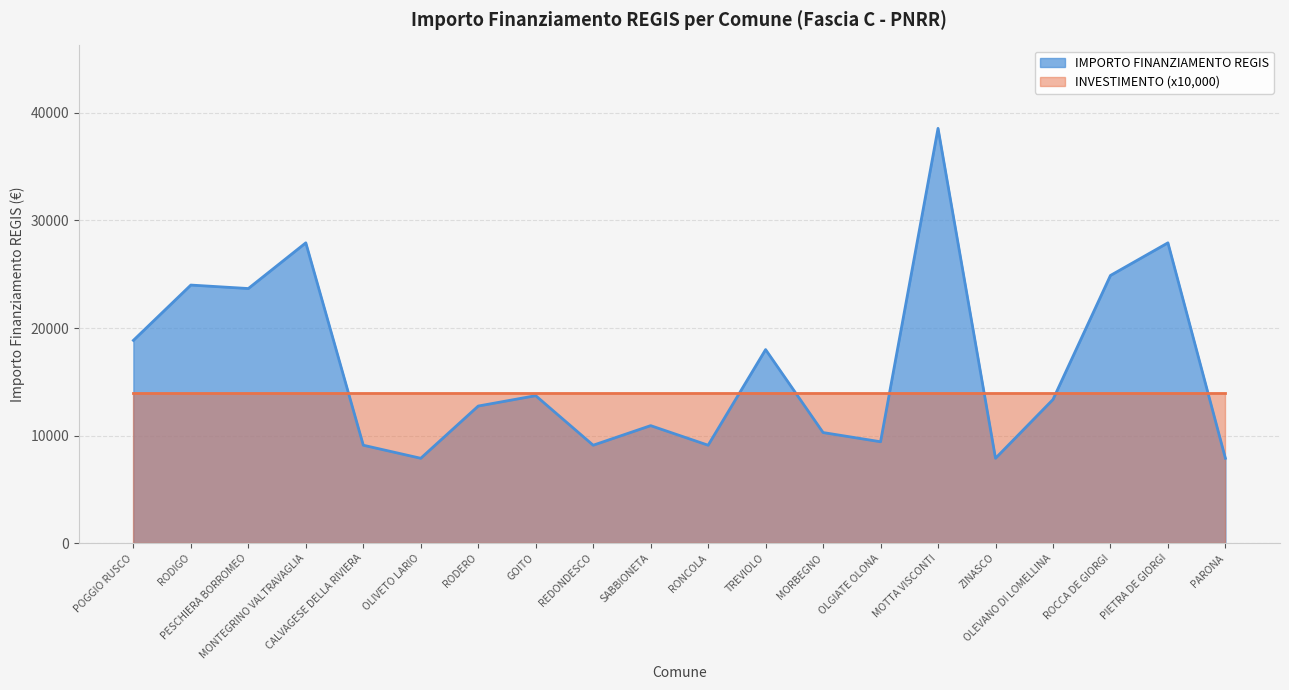

Reading left to right, transcribe all the data shown in this chart.

18854	23996	23673	27922	9105	7891	12747	13712	9105	10926	9105	17997	10284	9427	38565	7891	13354	24887	27922	7891